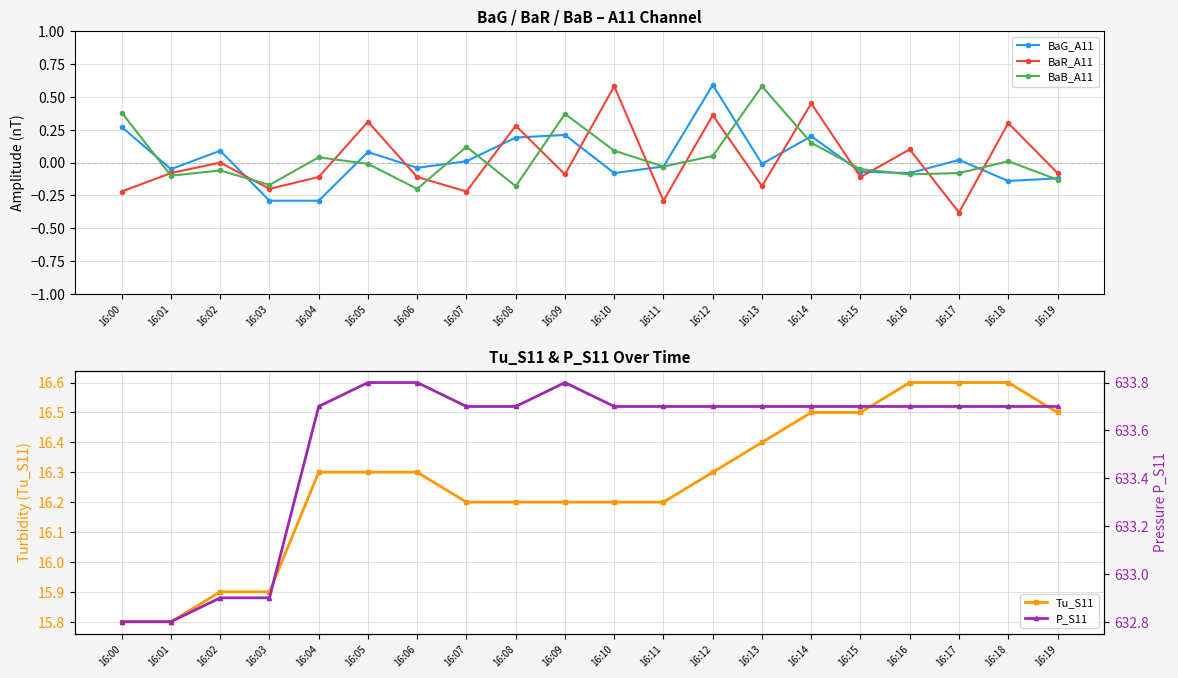

Which category has the highest value across all series?

16:05